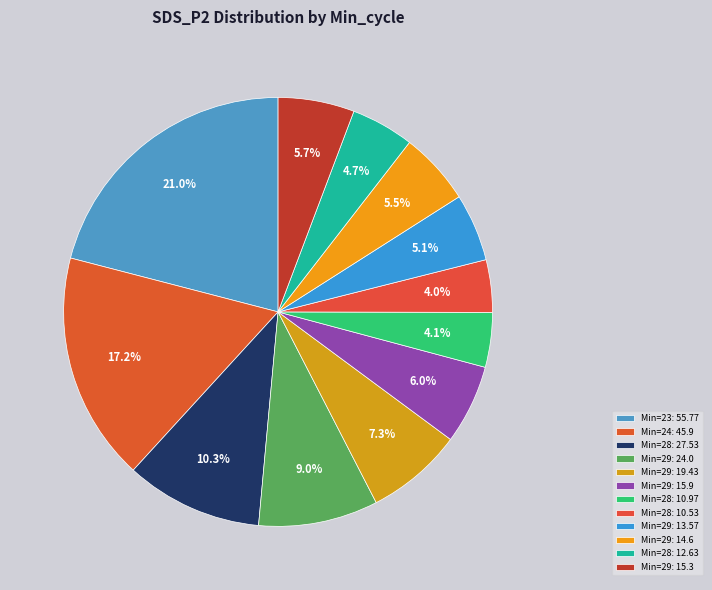

Which slice is the largest?

23